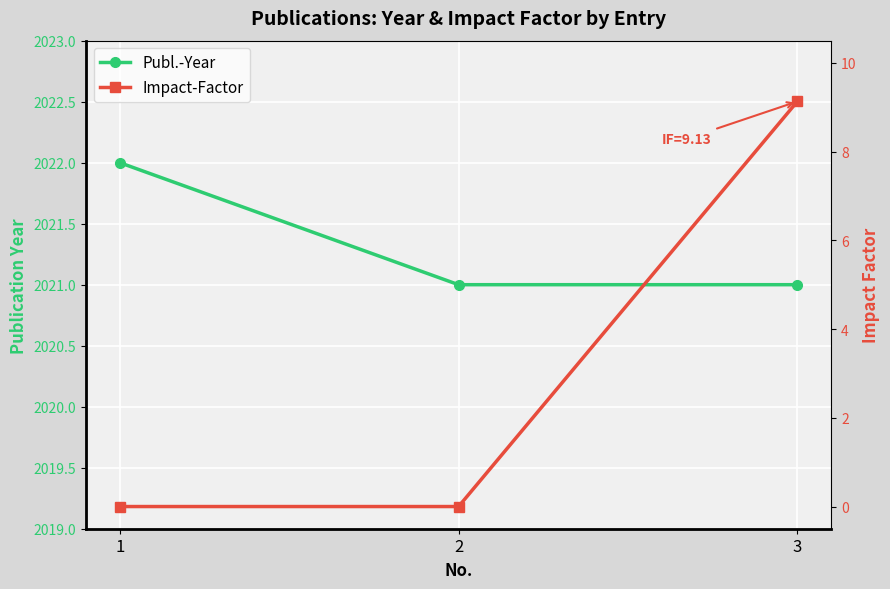

Rank the categories by Impact-Factor value from lowest to highest.

1, 2, 3